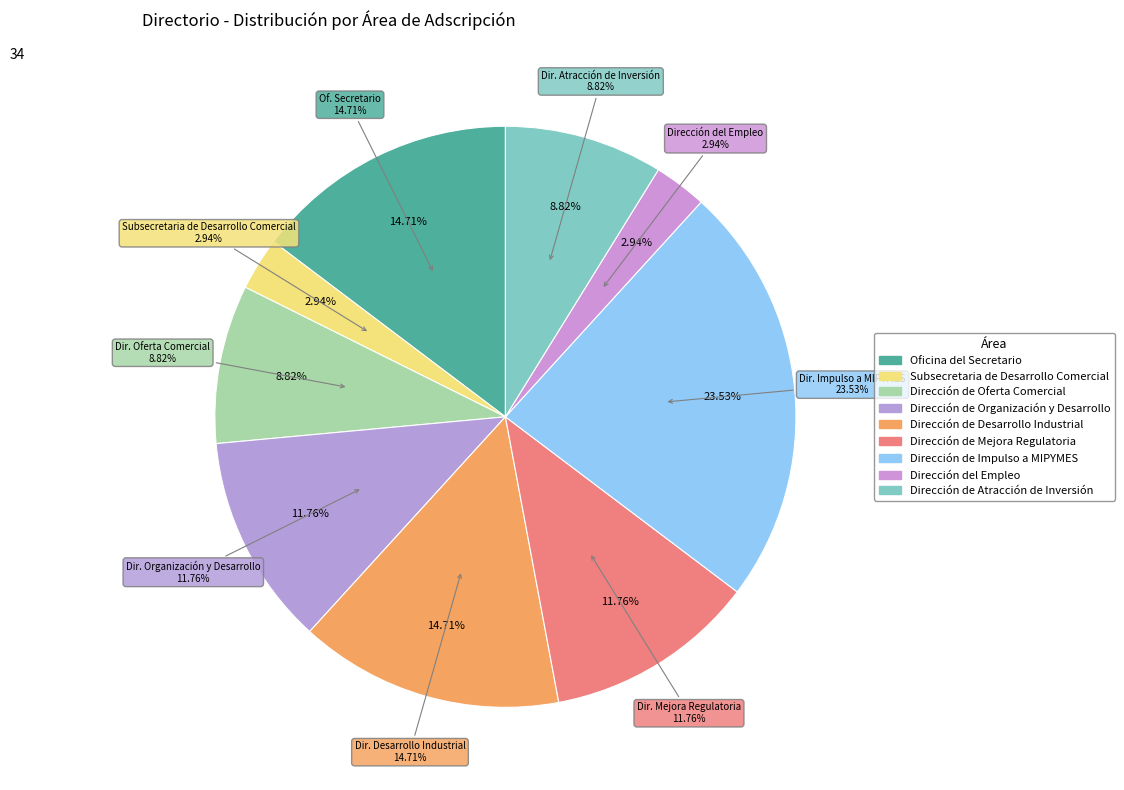

Do Dirección del Empleo and Dirección de Mejora Regulatoria together represent more than half of the pie?

No